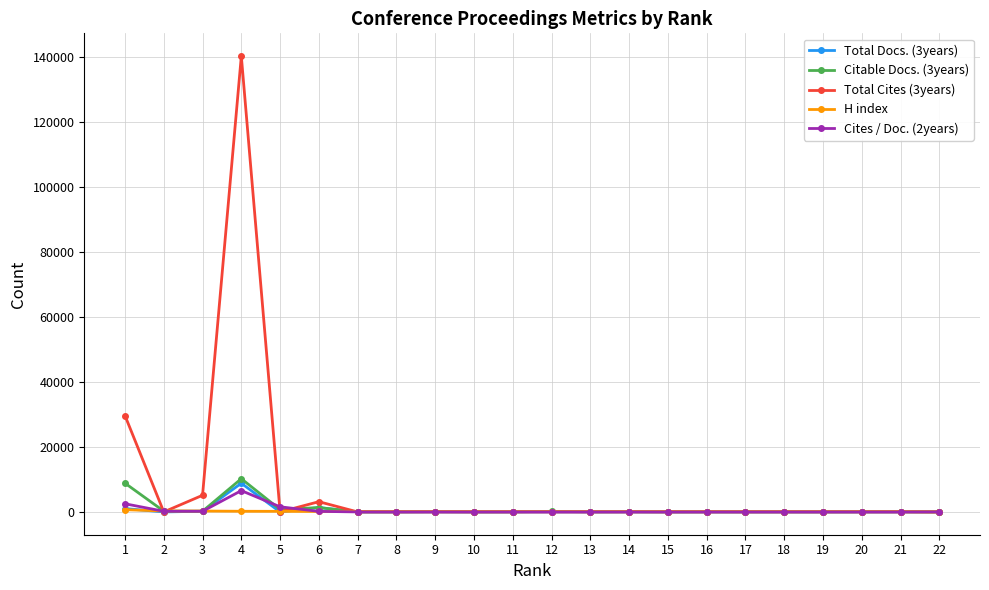

Read the Citable Docs. (3years) value at 9.

86